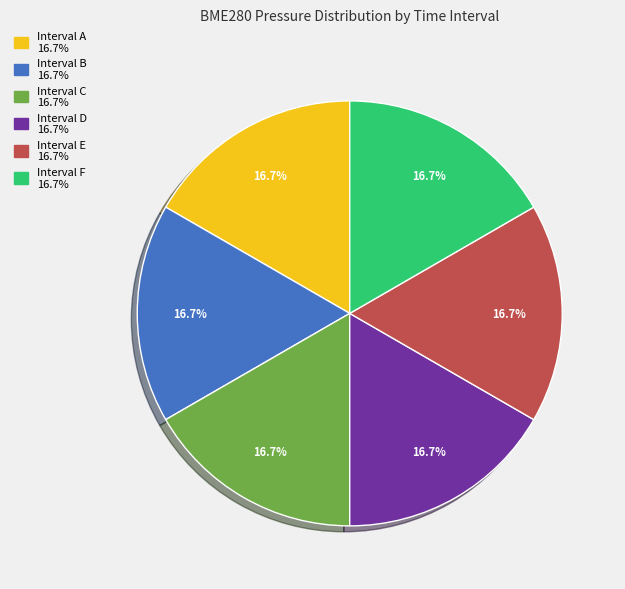

Is there a majority slice in this chart?

No